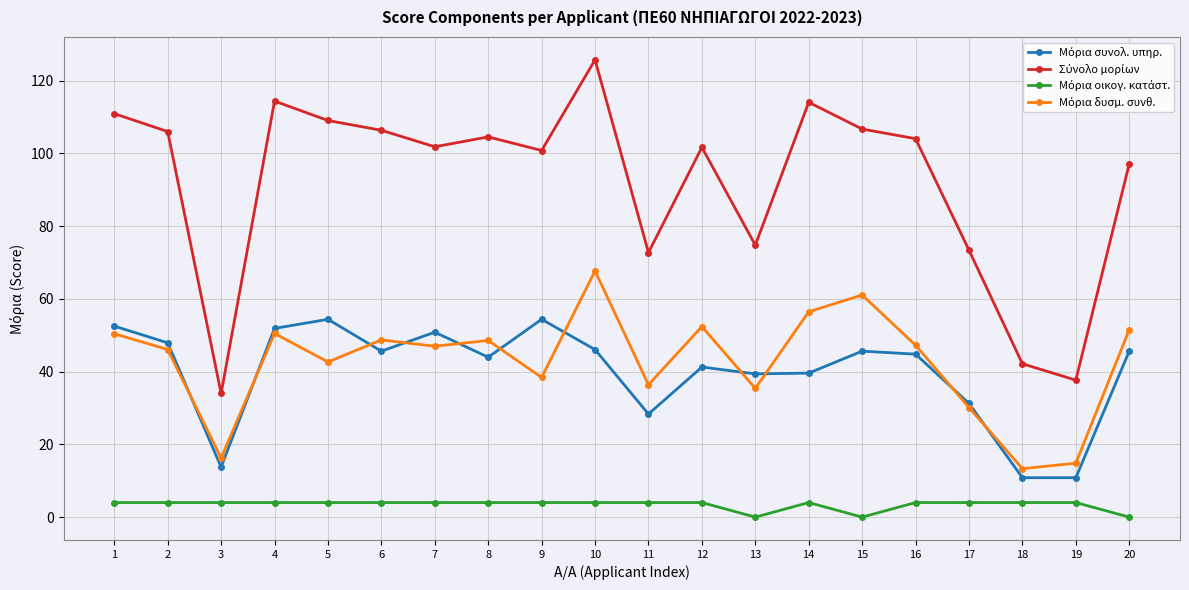

How many lines are shown in the chart?

4